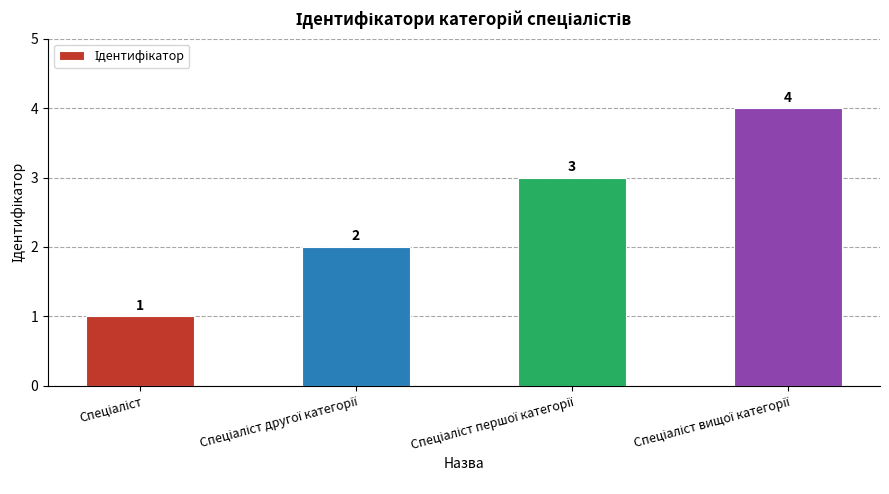

How many values are between 2 and 4?

3